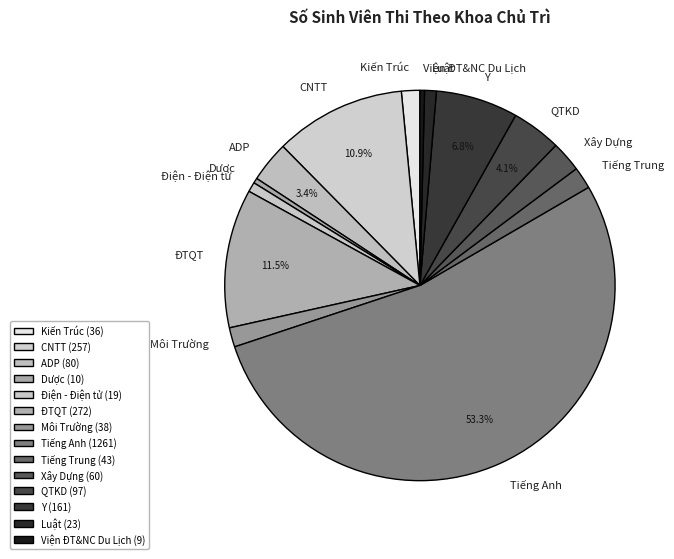

Does QTKD account for over 50% of the chart?

No